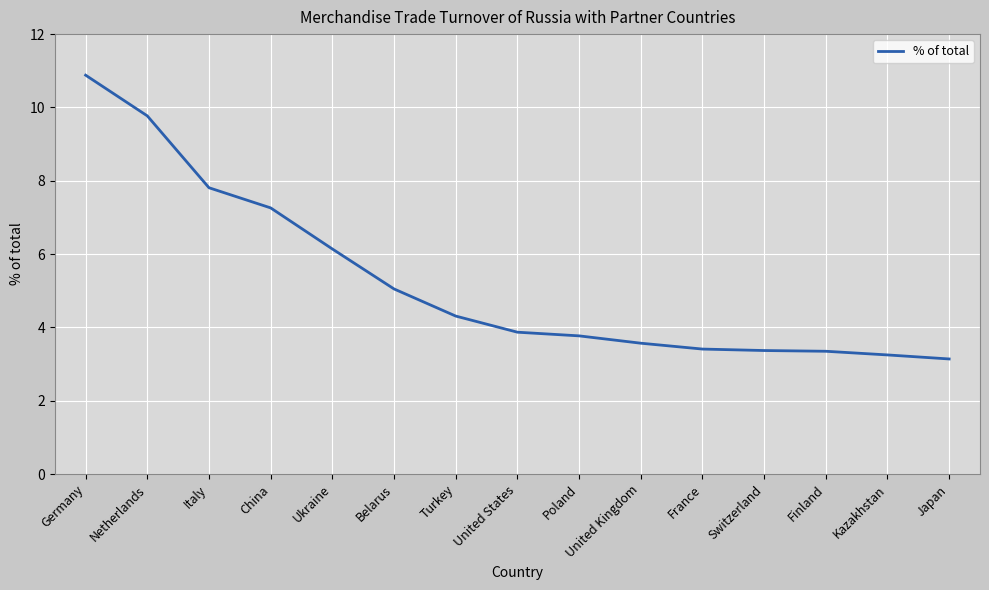

Is it true that the value at Poland is 0.8?

False